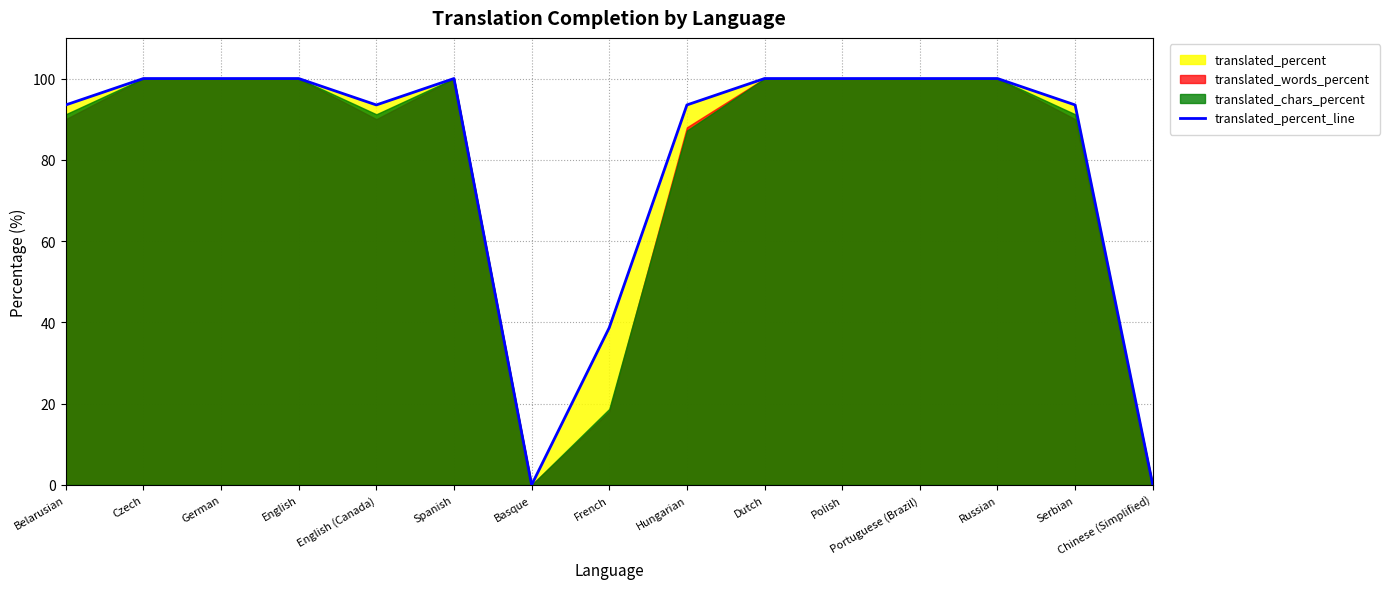

The value at Polish is 100.0. True or false?

True